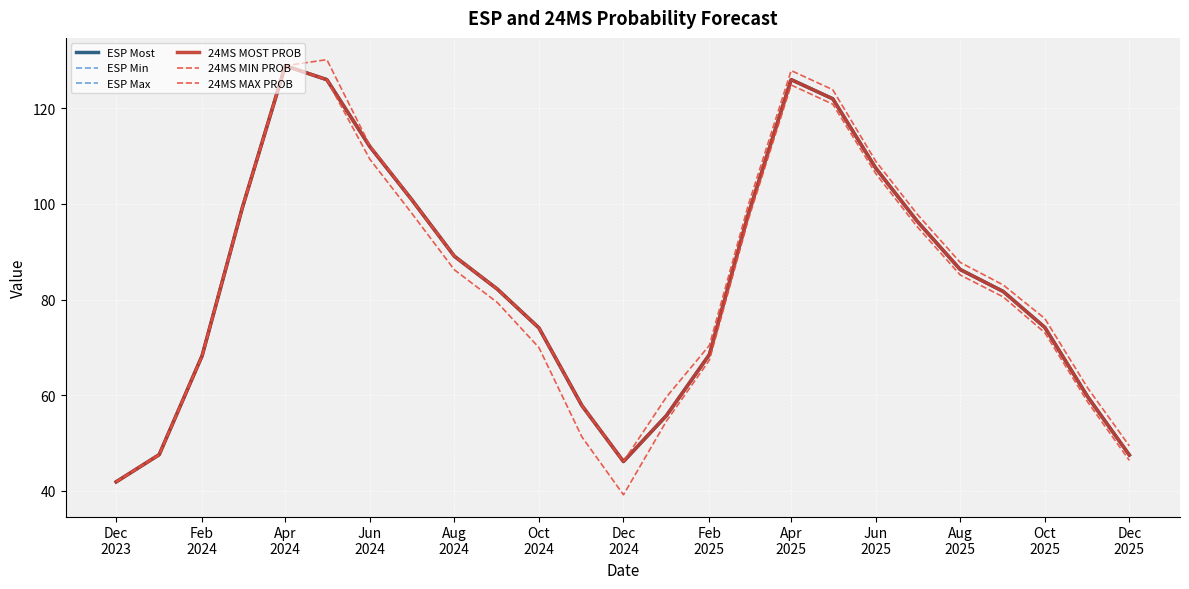

Is this an area chart (filled region under the line)?

No